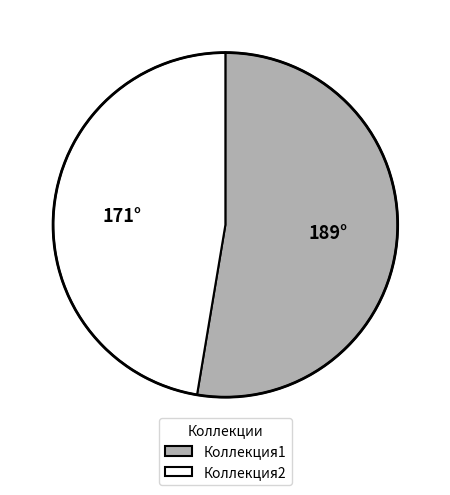

What is the smallest slice in the pie chart?

Коллекция2